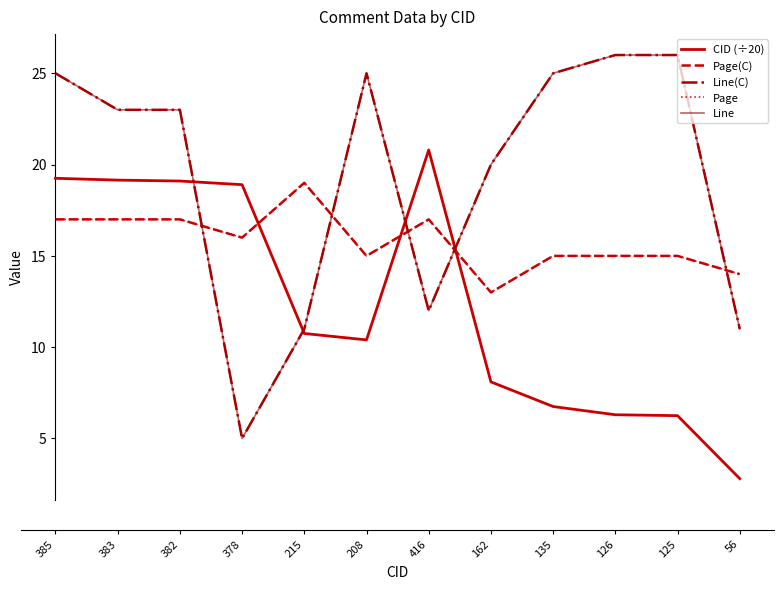

What is the total value across all series at 56?

52.8